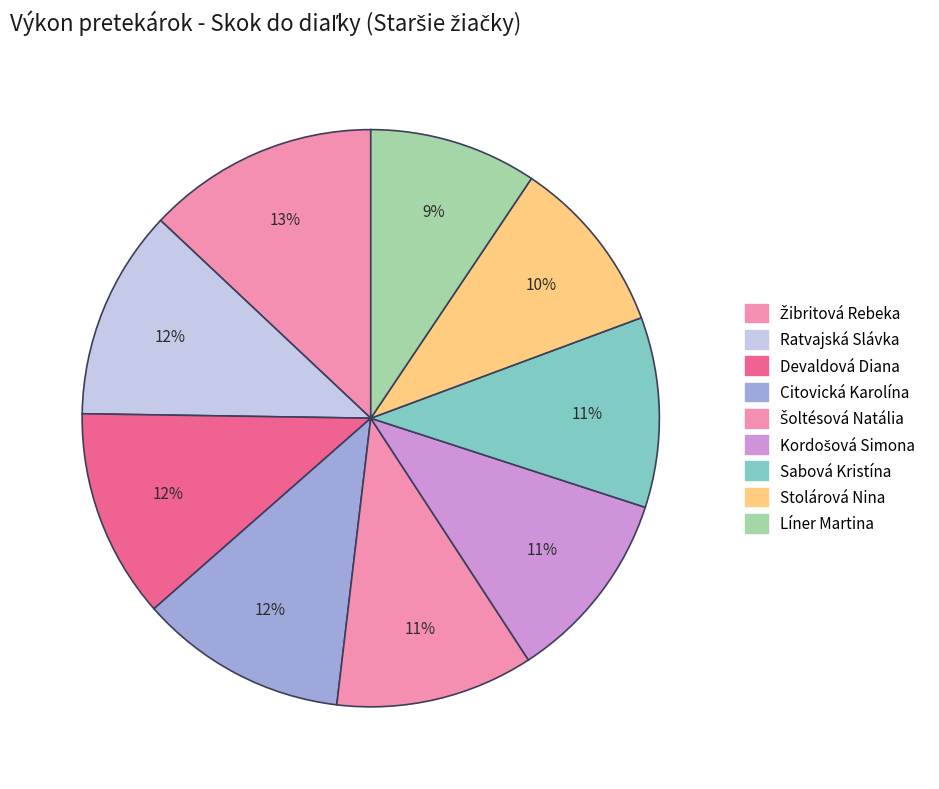

To the nearest percent, what percentage of the pie is Šoltésová Natália?

11%